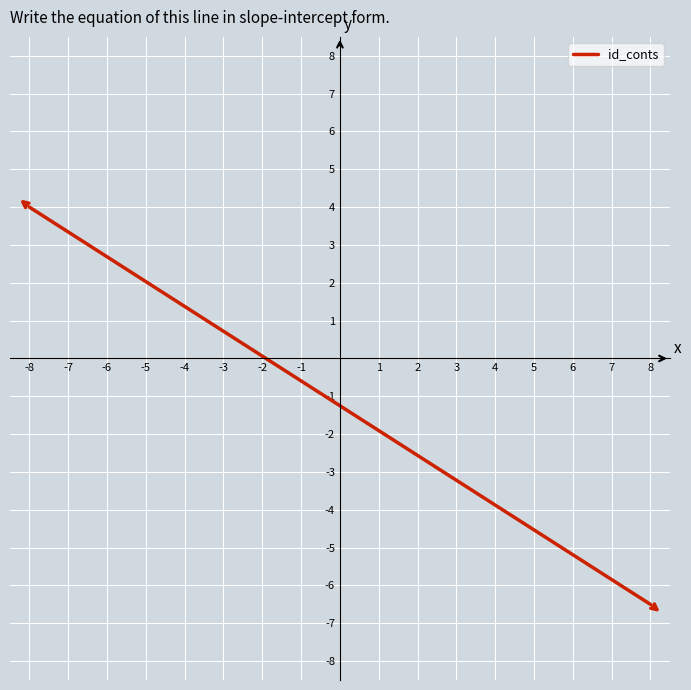

What is the greatest value displayed?

4.0